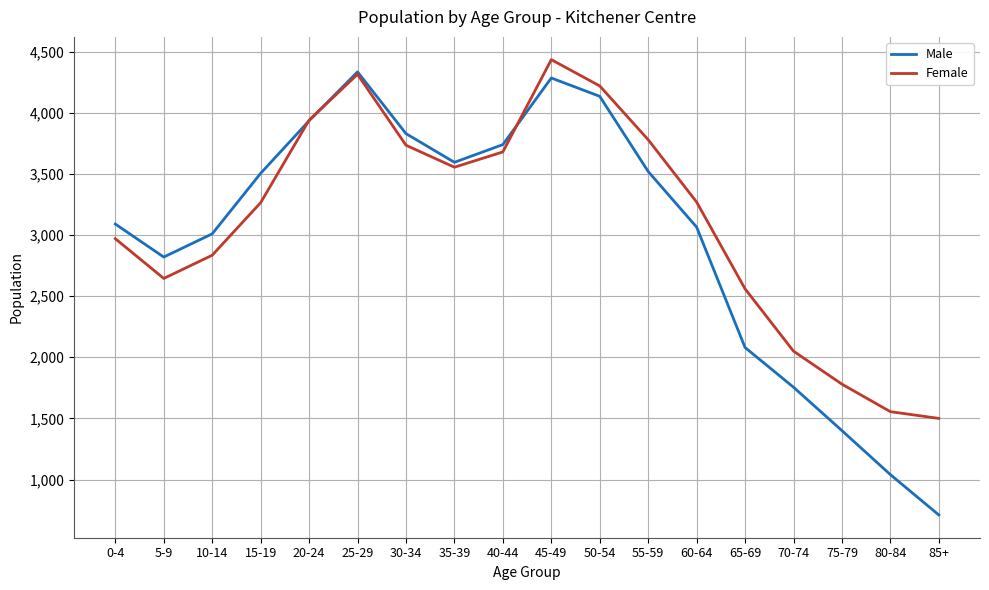

True or false: Male has more than 1 points higher than both neighbors.

True